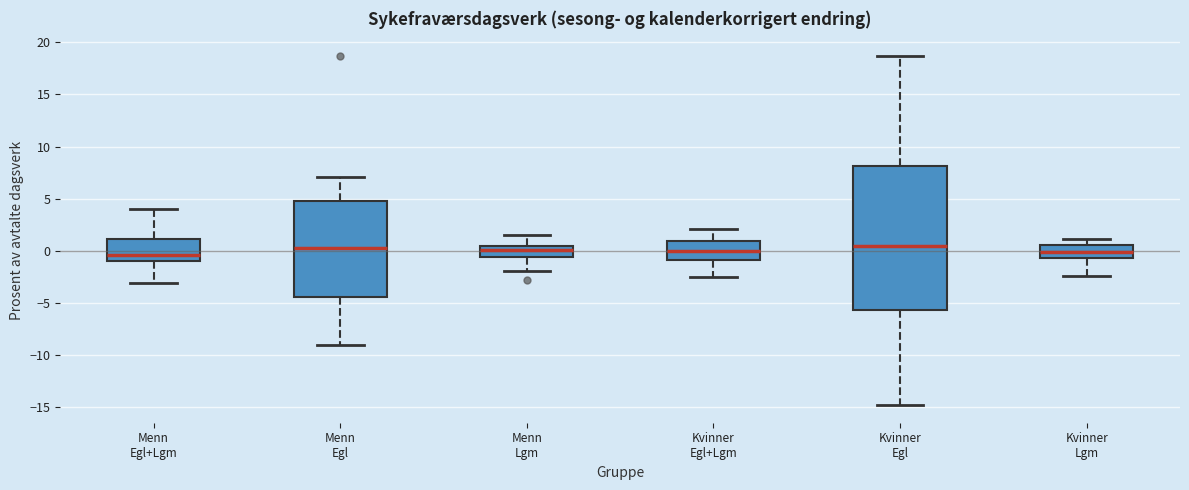

Where does the upper whisker of the box for Menn Egl end on the y-axis? The values are not printed on the chart, so give them approximately, as read against the axis.

7.0